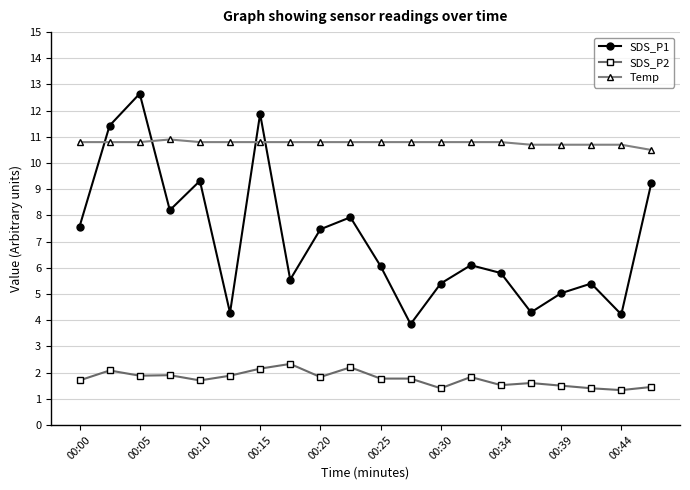

Rank the series by their average value, from lowest to highest.

SDS_P2, SDS_P1, Temp